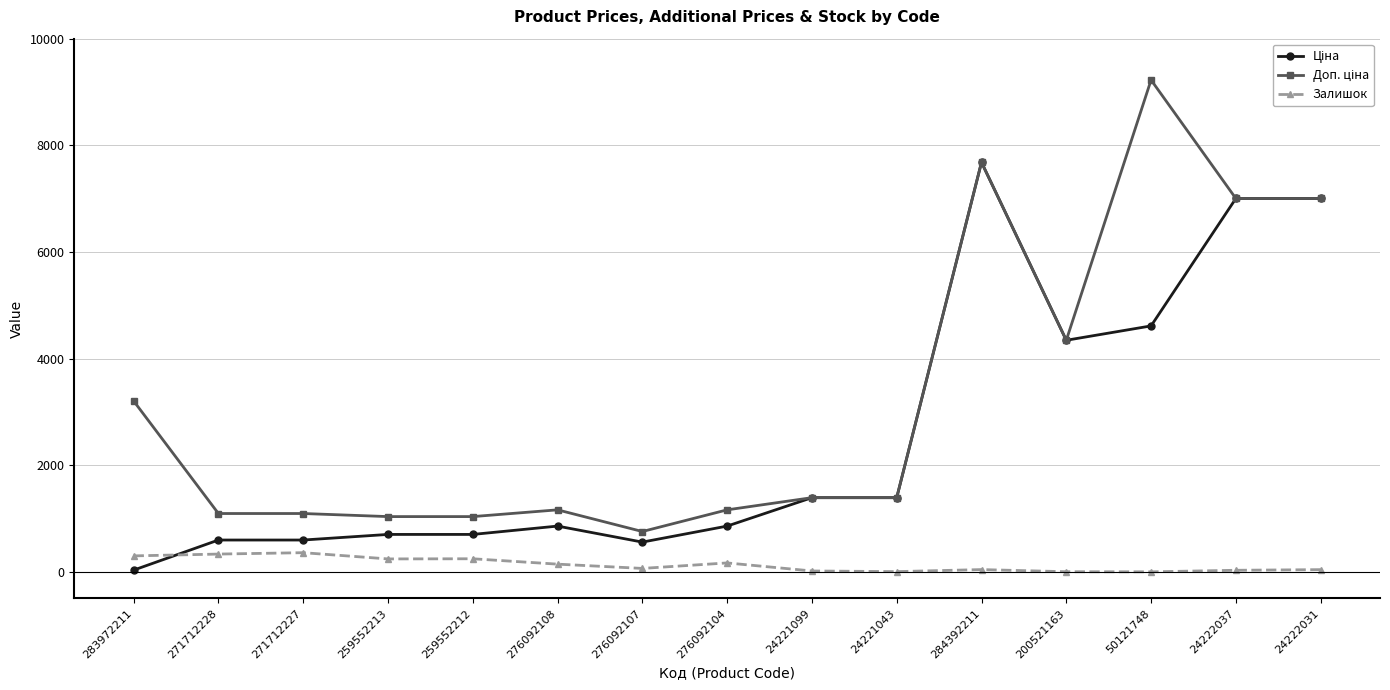

How many categories are shown in the chart?

15